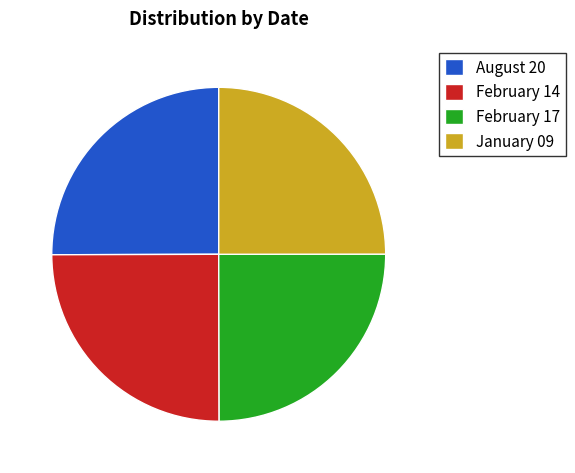

How many slices are in this pie chart?

4